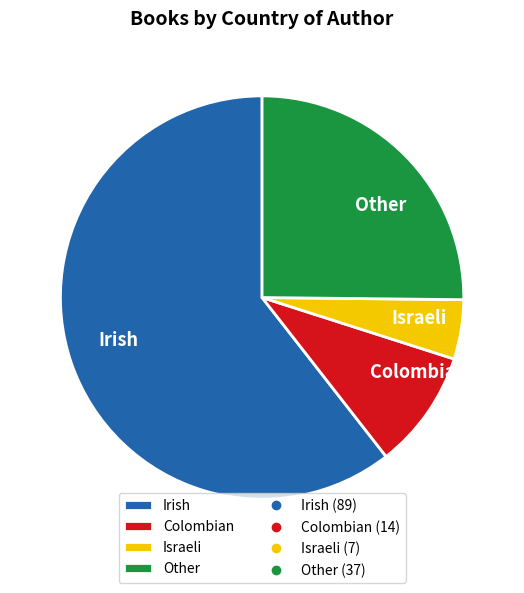

Rank the categories by value from highest to lowest.

Irish, Other, Colombian, Israeli